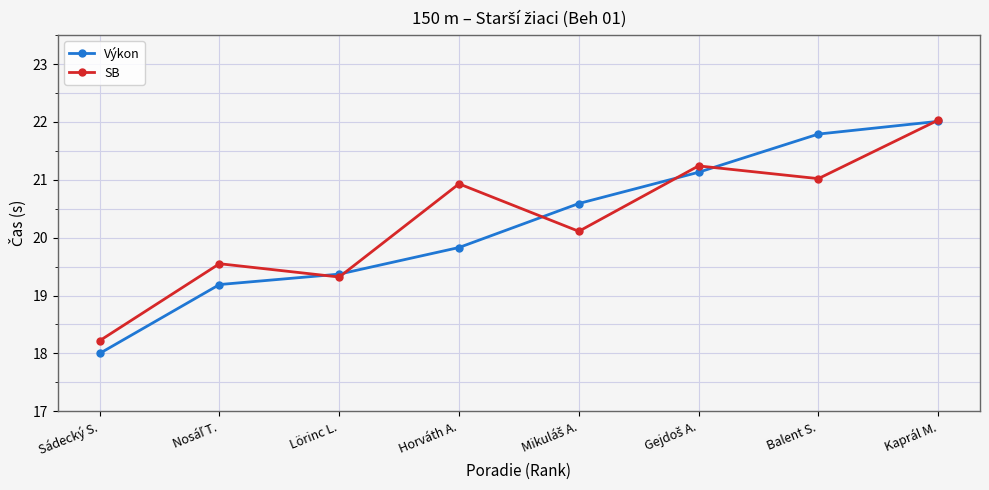

True or false: SB has more than 0 interior local peaks.

True